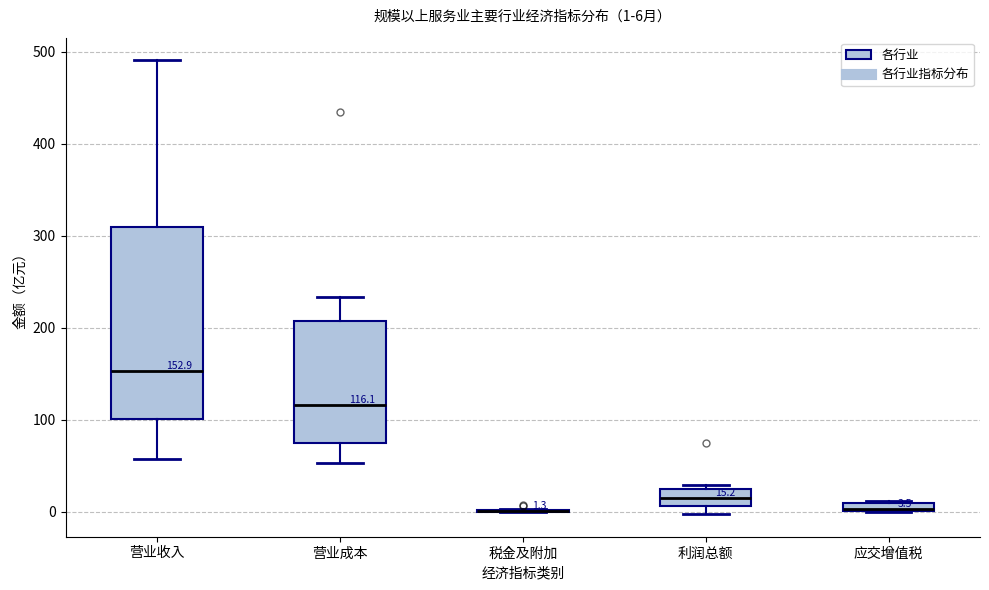

Which box is the tallest, from its lower edge to its upper edge?

营业收入